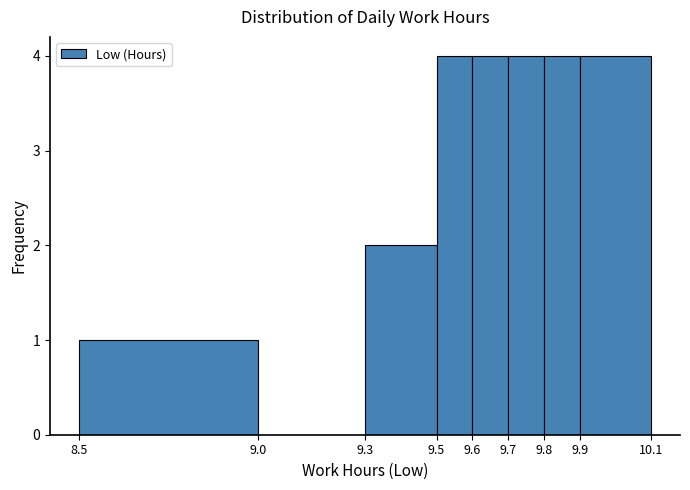

Reading left to right, list every bar in this chart as the range it spans on the x-axis followed by its height. The values are not printed on the chart, so give them approximately, as read against the axis.

8.5 to 9.0: 1
9.0 to 9.3: 0
9.3 to 9.5: 2
9.5 to 9.6: 4
9.6 to 9.7: 4
9.7 to 9.8: 4
9.8 to 9.9: 4
9.9 to 10.1: 4